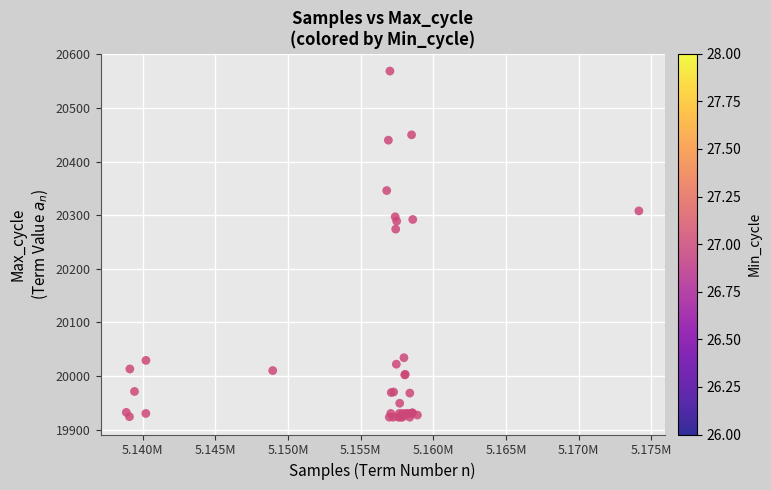

What Y value in the scatter plot is closest to 20246?

20274